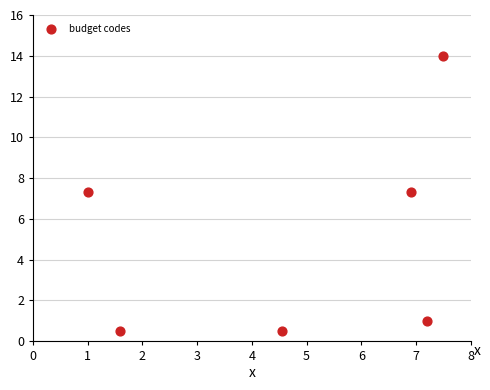

What is the range of Y values (max minus min)?

13.5